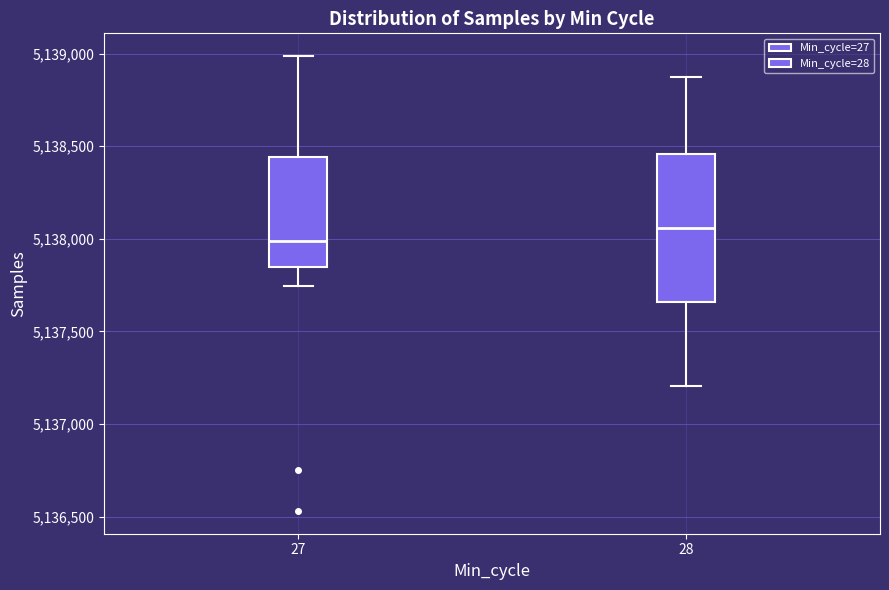

Reading left to right, read every box against the y-axis: the position of its median line, the range the box covers, and the ends of its whiskers. The values are not printed on the chart, so give them approximately, as read against the axis.

27: median 5138000, box 5137850 to 5138450, whiskers 5137750 to 5139000
28: median 5138050, box 5137650 to 5138450, whiskers 5137200 to 5138850